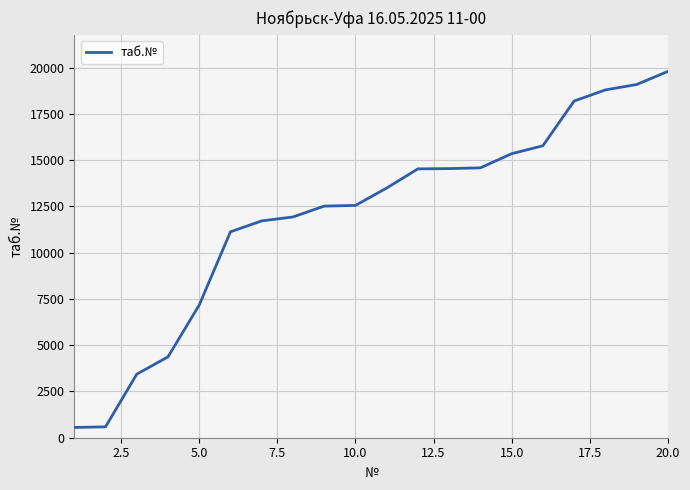

What is the smallest value displayed?

555